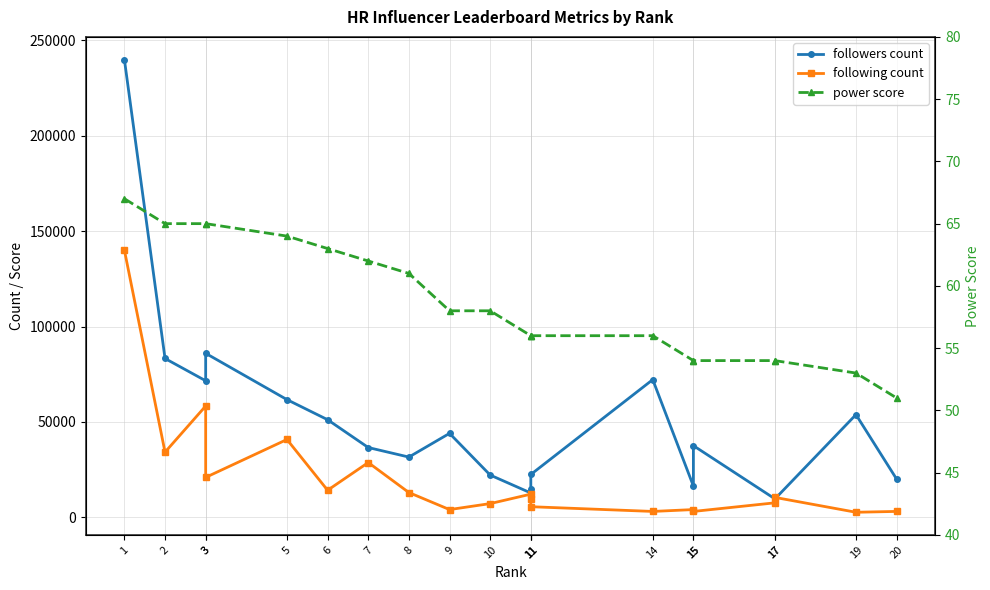

List the series in order of their overall mean, highest first.

followers count, following count, power score